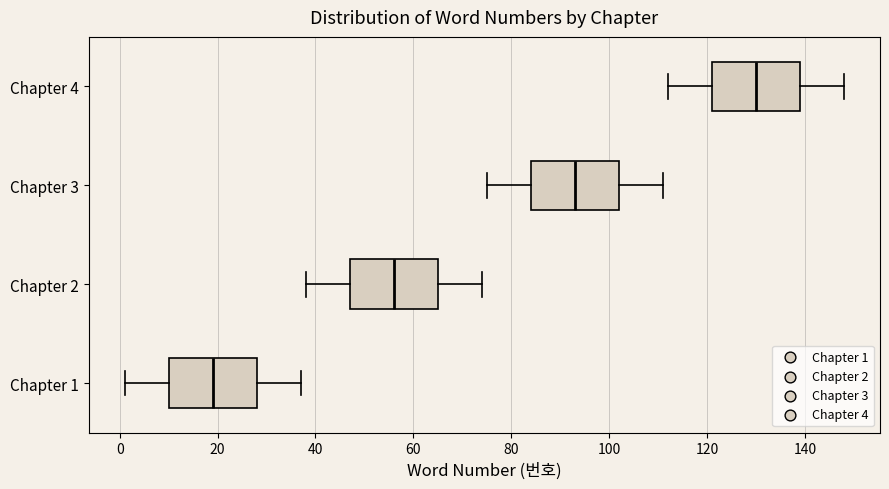

Where is the right edge of the box for Chapter 3 on the x-axis? The values are not printed on the chart, so give them approximately, as read against the axis.

102